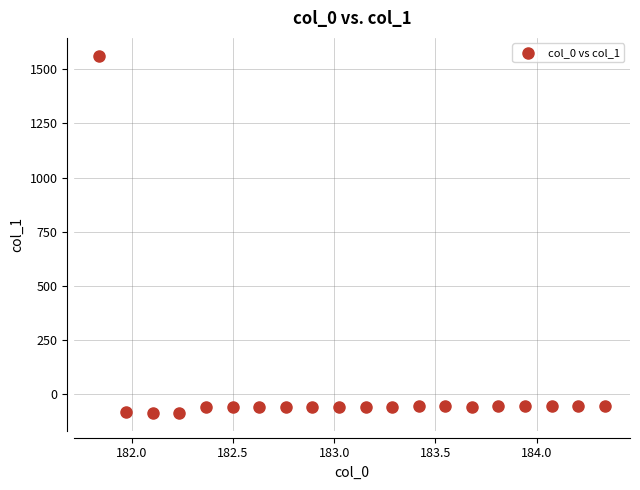

What is the range of X values (max minus min)?

2.5